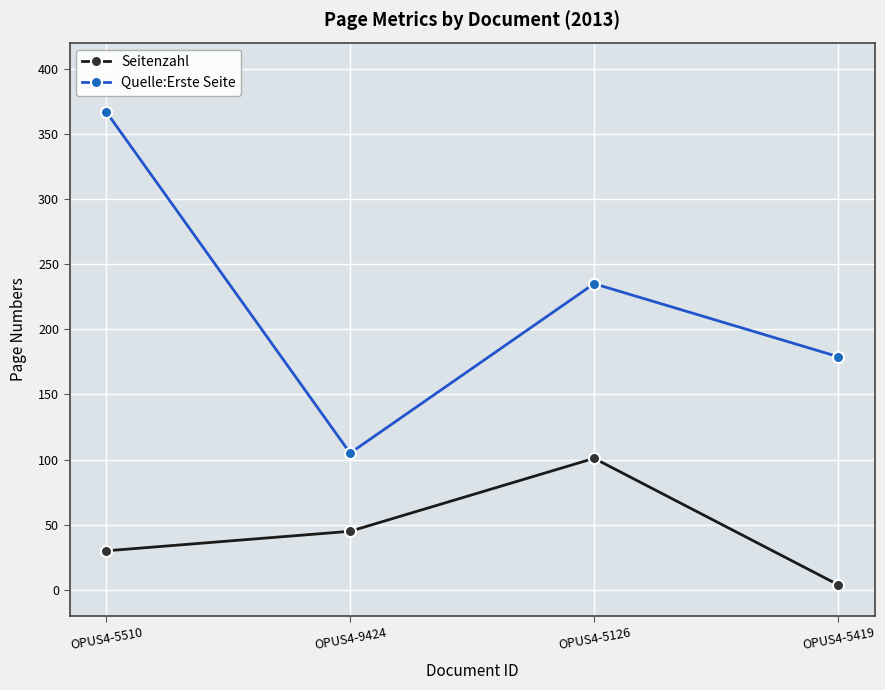

True or false: Seitenzahl has more than 1 interior local peaks.

False